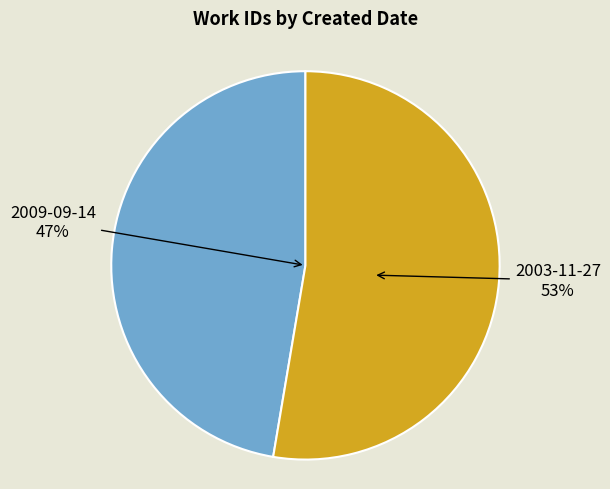

Which slice represents more than half of the pie?

2003-11-27